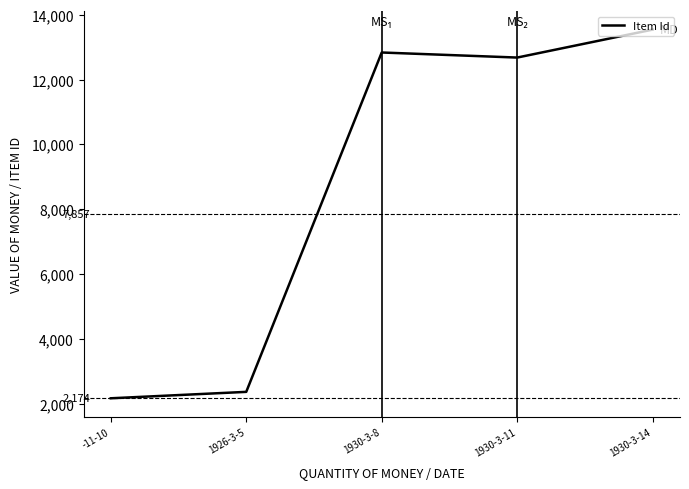

Between 1930-3-14 and 1930-3-8, which is larger?

1930-3-14